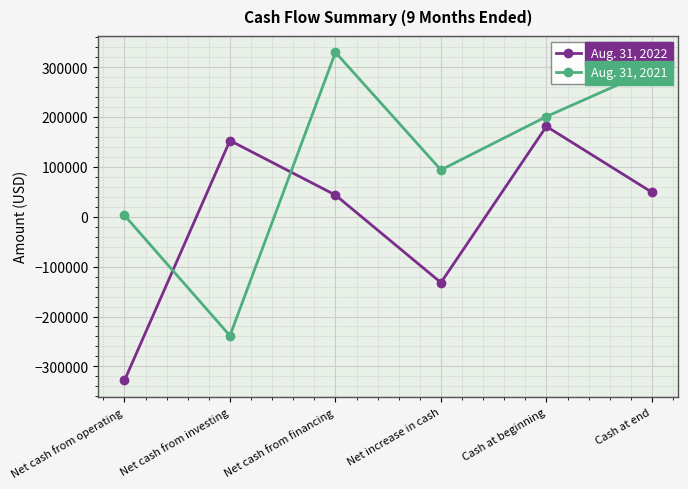

How many values in Aug. 31, 2022 are above zero?

4